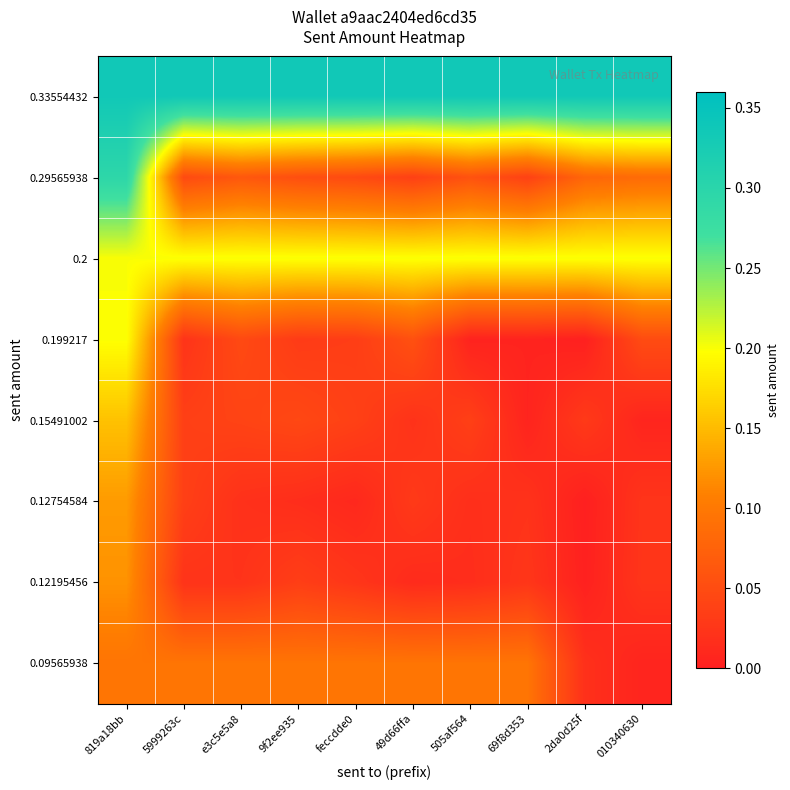

At how many categories does at least one series exceed 0?

10